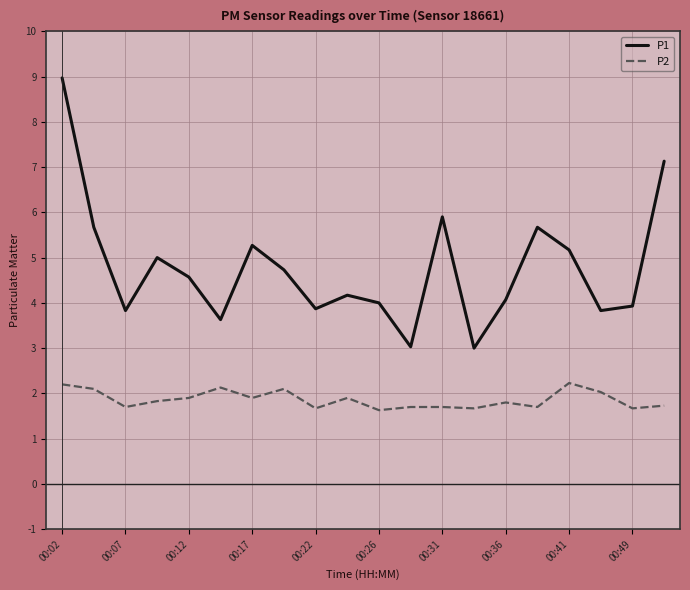

Which series has the largest total across all categories?

P1